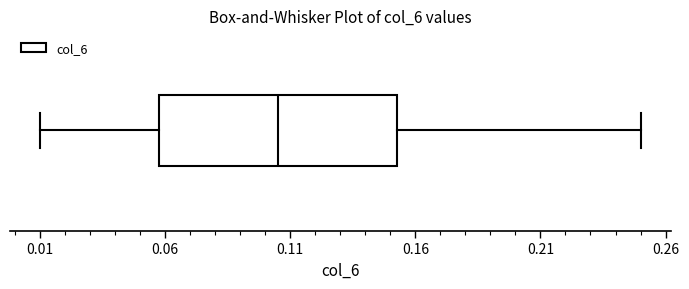

Where does the right whisker of the box end on the x-axis? The values are not printed on the chart, so give them approximately, as read against the axis.

0.250